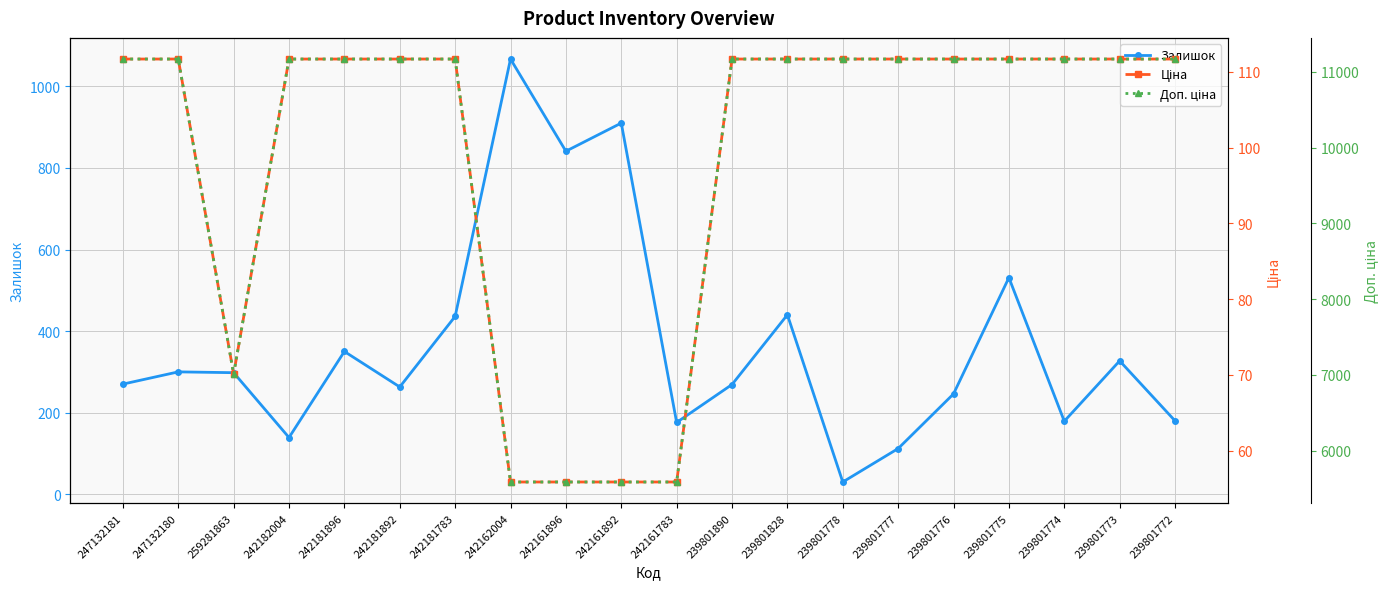

Reading left to right, extract all data points from this chart.

Залишок: 270.0	300.0	298.0	139.0	350.0	263.0	436.0	1067.0	841.0	910.0	176.0	269.0	440.0	30.0	112.0	246.0	531.0	179.0	327.0	180.0
Ціна: 111.7	111.7	70.1	111.7	111.7	111.7	111.7	55.9	55.9	55.9	55.9	111.7	111.7	111.7	111.7	111.7	111.7	111.7	111.7	111.7
Доп. ціна: 11169.0	11169.0	7010.0	11169.0	11169.0	11169.0	11169.0	5585.0	5585.0	5585.0	5585.0	11169.0	11169.0	11169.0	11169.0	11169.0	11169.0	11169.0	11169.0	11169.0